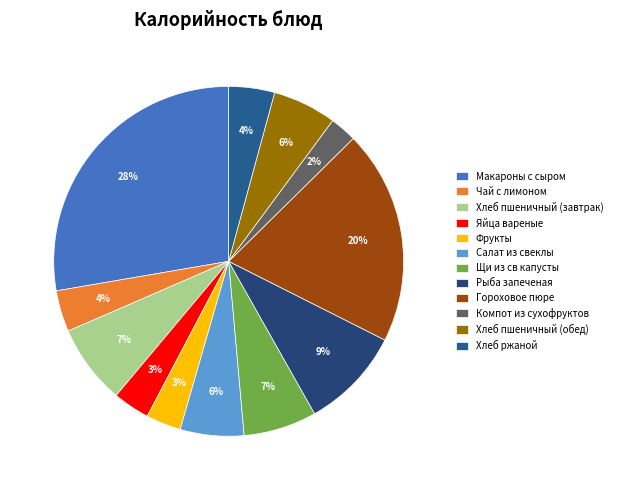

What is the smallest slice in the pie chart?

Компот из сухофруктов